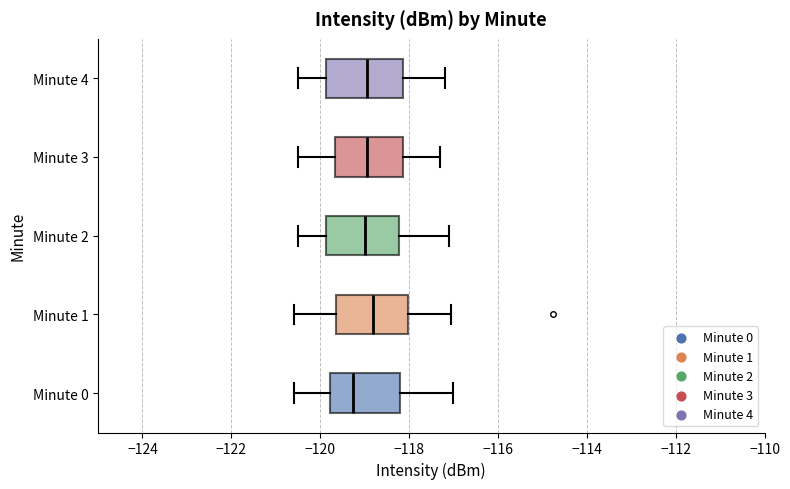

Reading bottom to top, transcribe this box plot: for each box, give where its median line is, the range the box spans, and where its two whiskers end, as read against the x-axis. The values are not printed on the chart, so give them approximately, as read against the axis.

Minute 0: median -119.2, box -119.8 to -118.2, whiskers -120.6 to -117.0
Minute 1: median -118.8, box -119.6 to -118.0, whiskers -120.6 to -117.0
Minute 2: median -119.0, box -119.8 to -118.2, whiskers -120.4 to -117.0
Minute 3: median -119.0, box -119.6 to -118.2, whiskers -120.4 to -117.2
Minute 4: median -119.0, box -119.8 to -118.2, whiskers -120.4 to -117.2